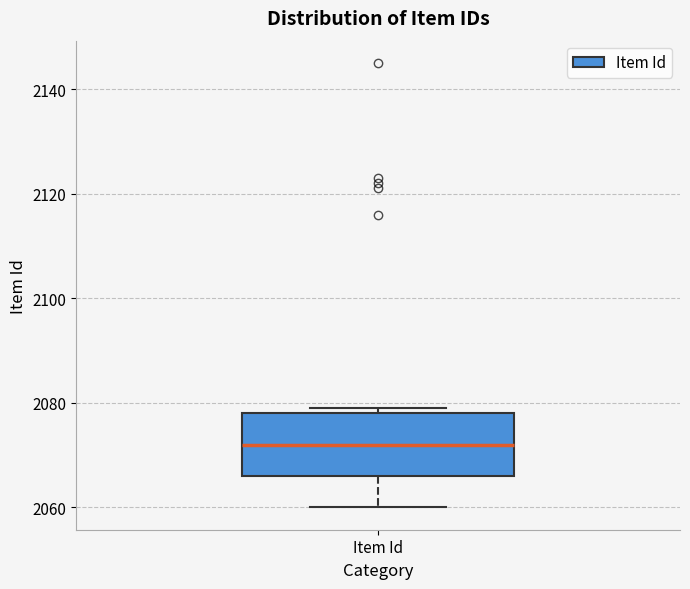

Where is the lower edge of the box for Item Id on the y-axis? The values are not printed on the chart, so give them approximately, as read against the axis.

2066